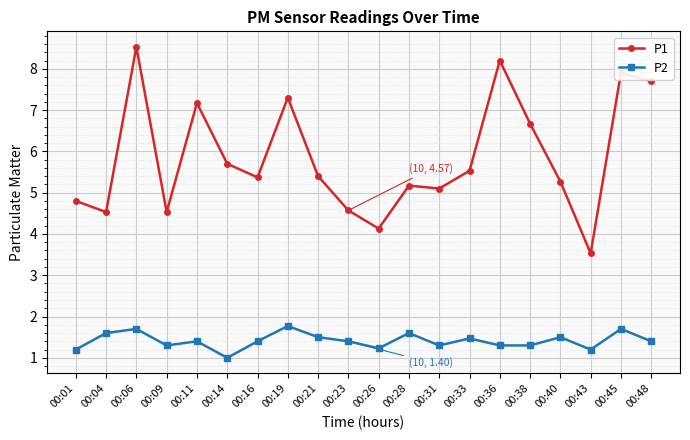

True or false: P2 has more than 2 points higher than both neighbors.

True